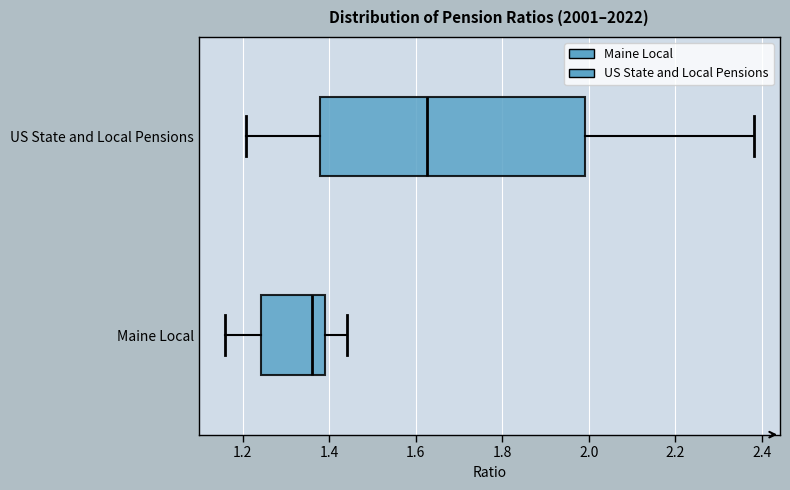

Where does the median line of the box for Maine Local sit on the x-axis? The values are not printed on the chart, so give them approximately, as read against the axis.

1.36